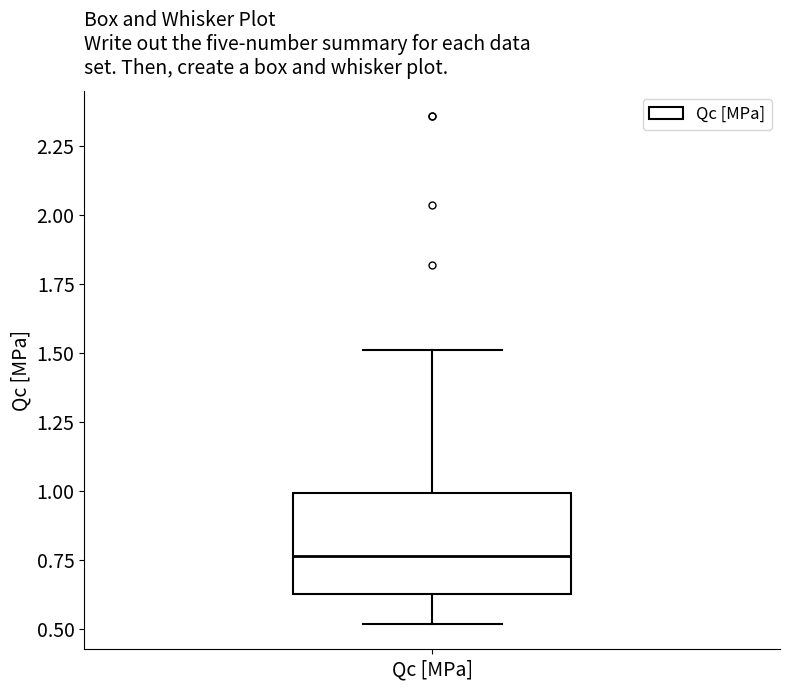

Read this box plot against the y-axis: the position of the median line, the range covered by the box, and the ends of both whiskers. The values are not printed on the chart, so give them approximately, as read against the axis.

median 0.75, box 0.65 to 1.00, whiskers 0.50 to 1.50